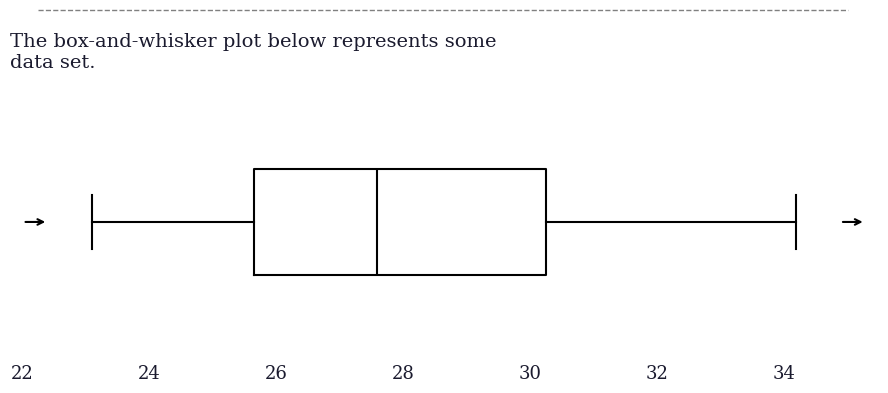

Transcribe this box plot: give where the median line is, the range the box spans, and where the two whiskers end, as read against the x-axis. The values are not printed on the chart, so give them approximately, as read against the axis.

median 27.6, box 25.6 to 30.2, whiskers 23.2 to 34.2